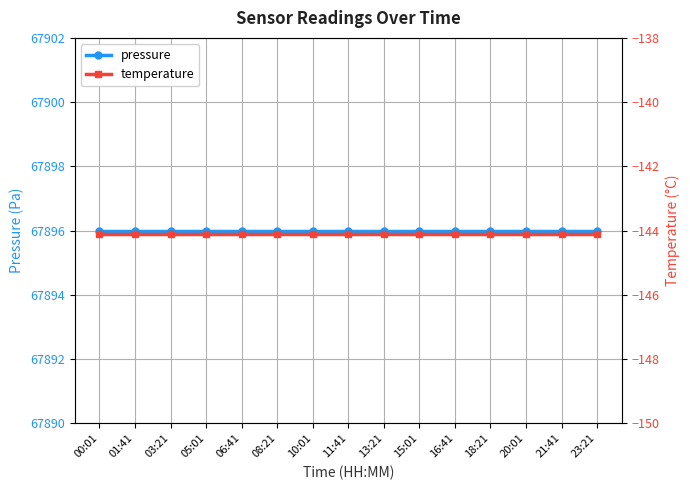

What is the total value across all series at 01:41?

67751.9